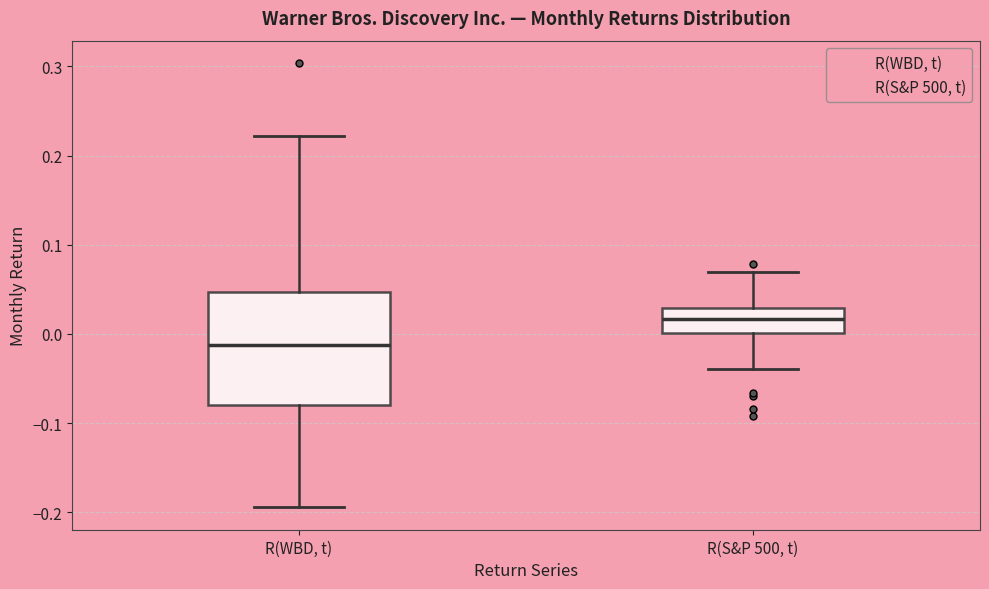

Comparing the boxes themselves (not the whiskers), which one is the tallest?

R(WBD, t)